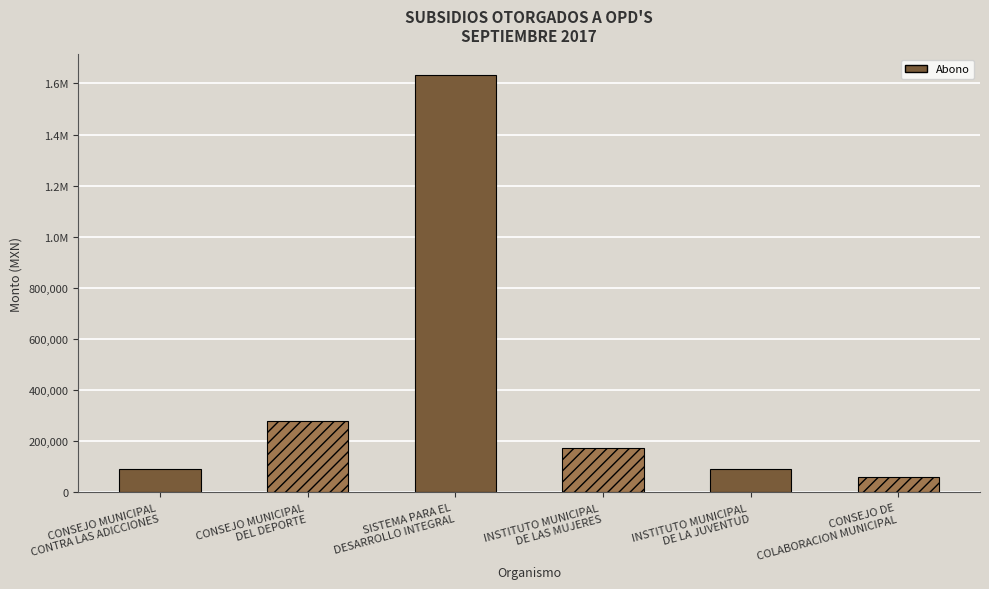

Are the bars horizontal?

No